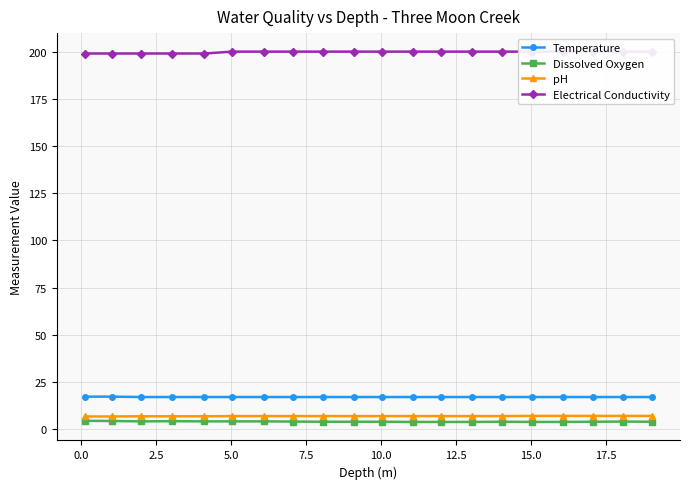

True or false: Temperature and pH intersect in this chart.

False